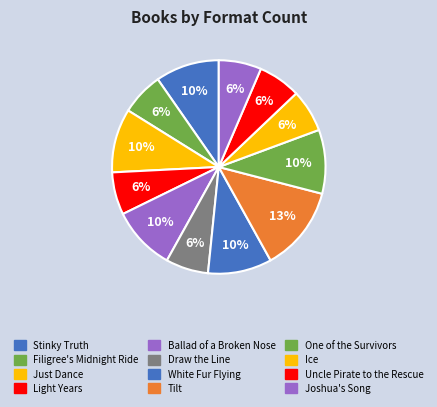

True or false: Draw the Line accounts for 6% of the total.

True